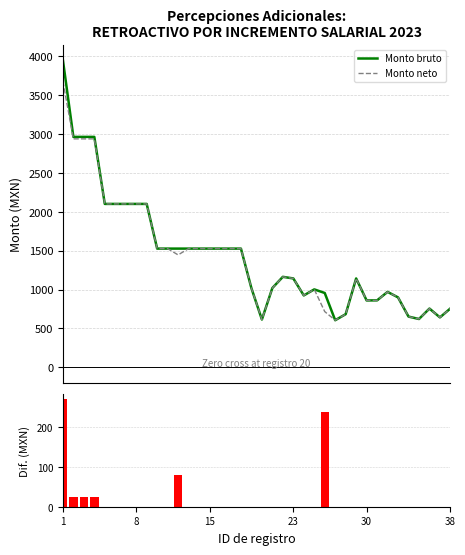

Which series has the largest range (max minus min)?

Monto bruto